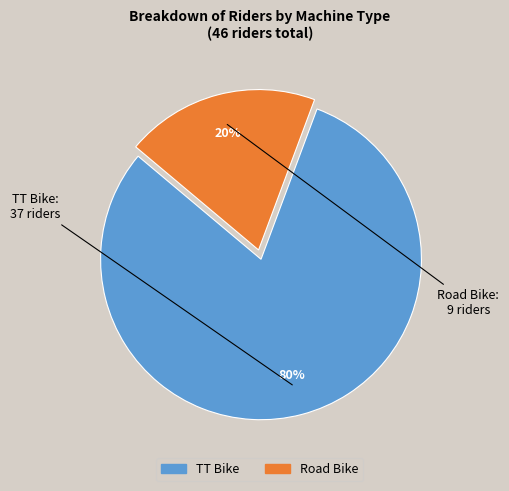

Between TT Bike and Road Bike, which is larger?

TT Bike